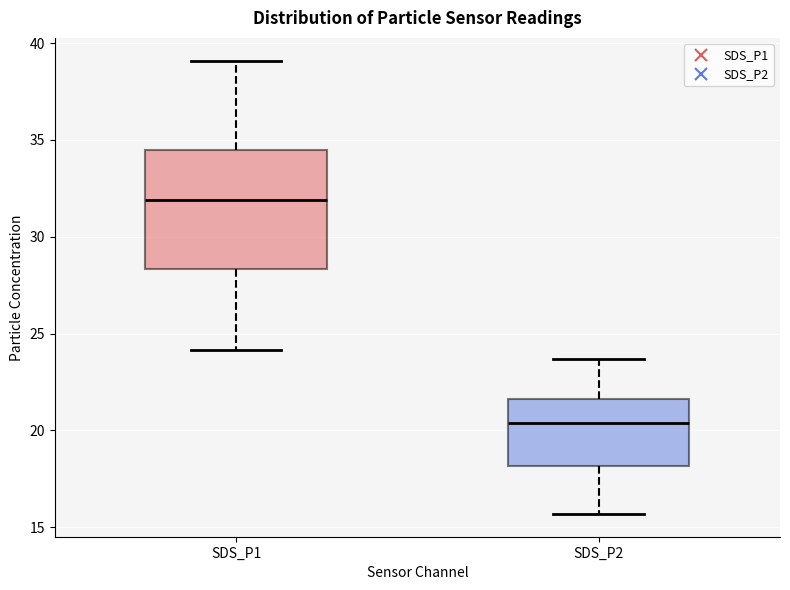

Where does the lower whisker of the box for SDS_P1 end on the y-axis? The values are not printed on the chart, so give them approximately, as read against the axis.

24.0